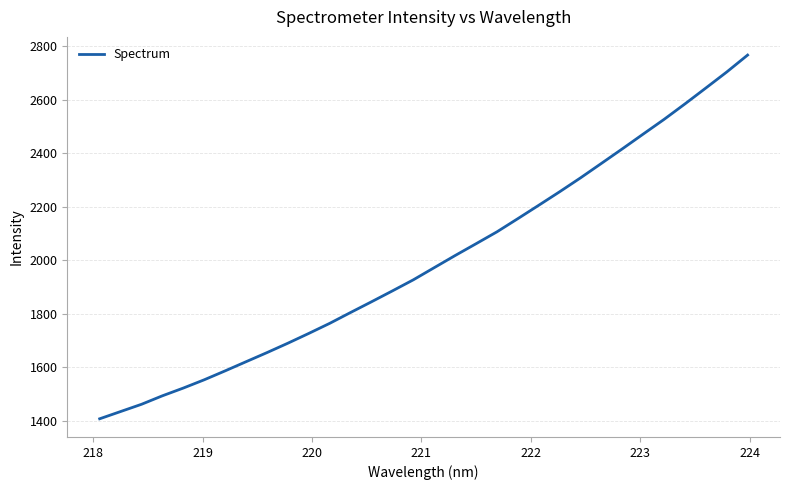

What is the difference between the maximum and second lowest values?

1332.0